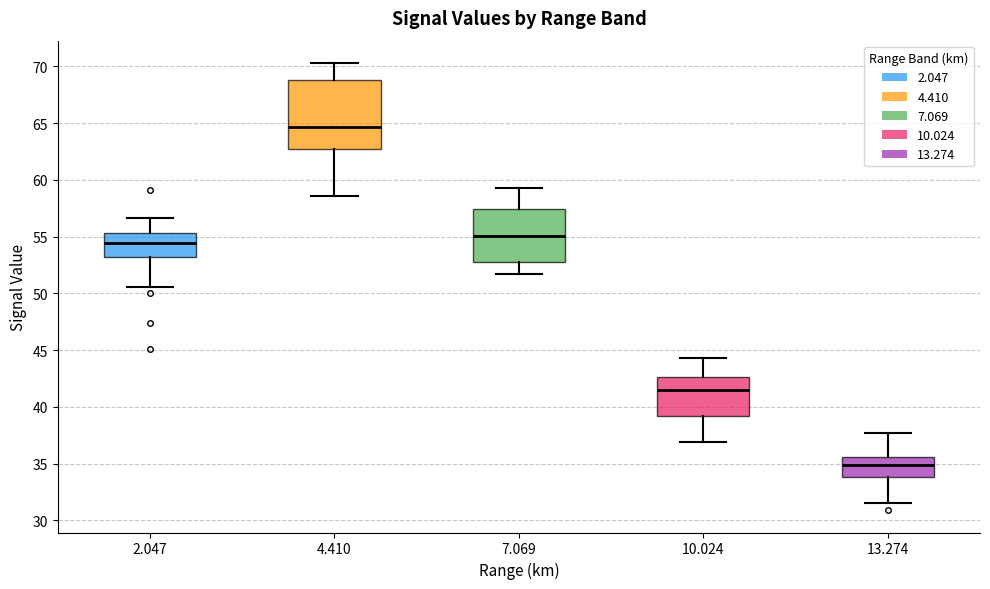

Which box's median line is the highest?

4.410